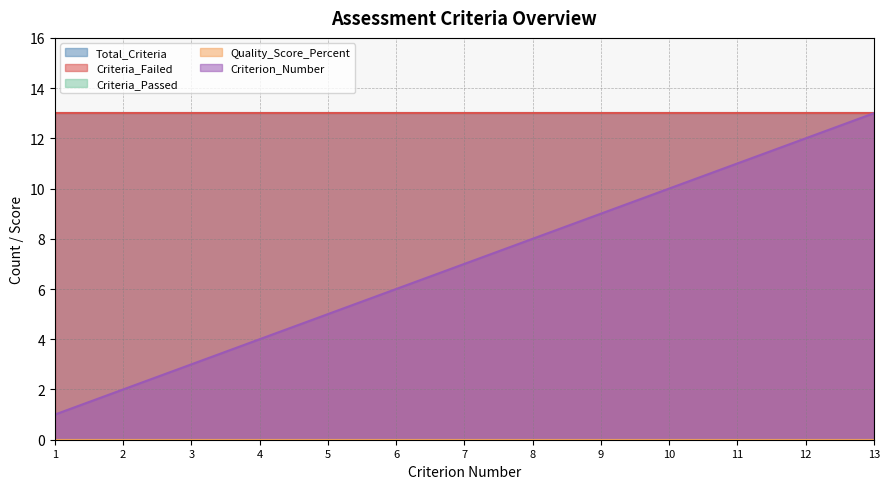

Which series has the widest spread of values?

Criterion_Number